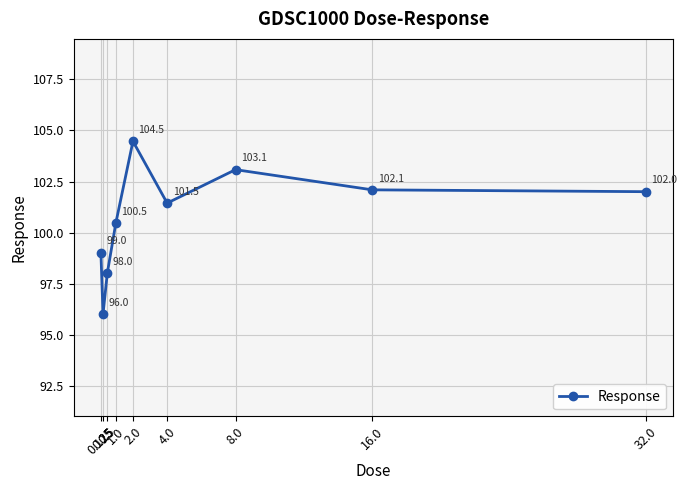

What is the sum of all values?

906.7